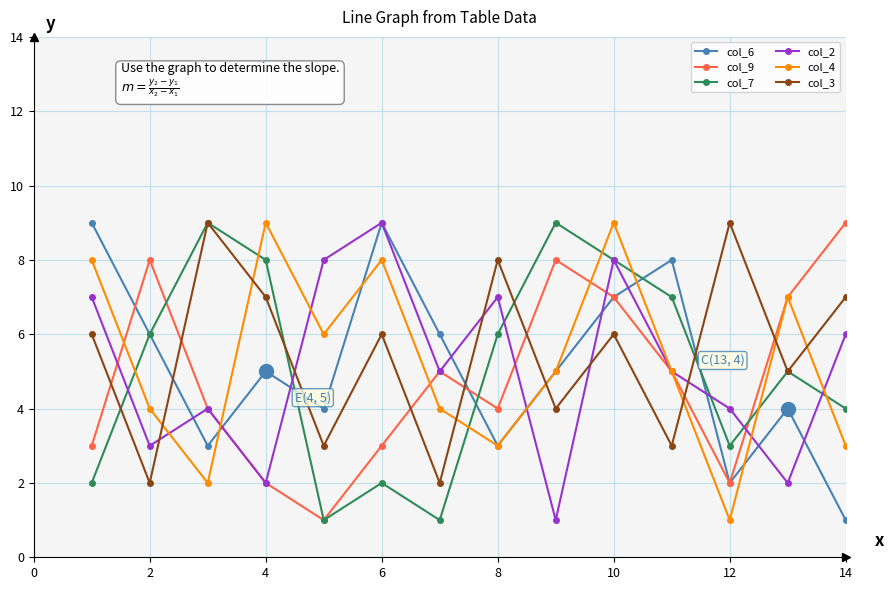

After their last crossing, which series has the higher values: col_4 or col_3?

col_3